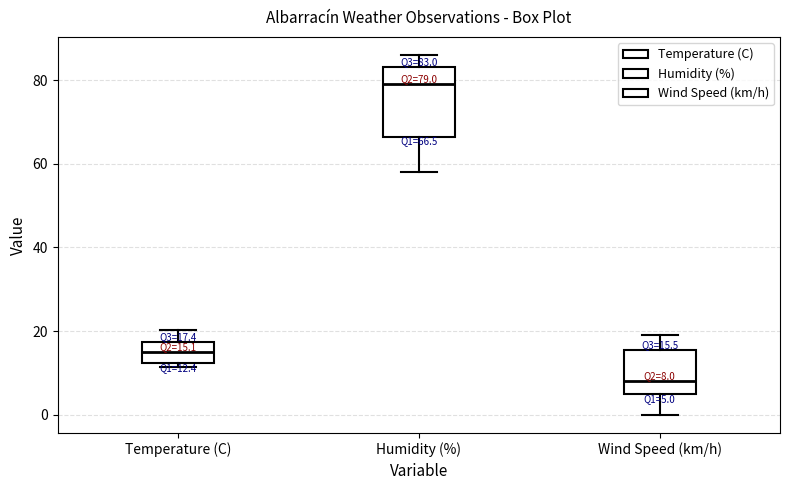

Which box's median line is the highest?

Humidity (%)